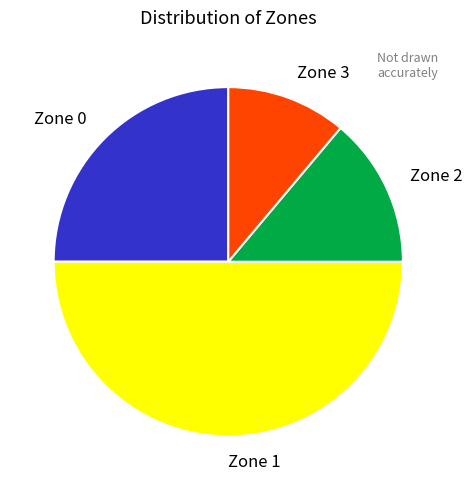

Combined, do Zone 0 and Zone 2 account for over 50%?

No